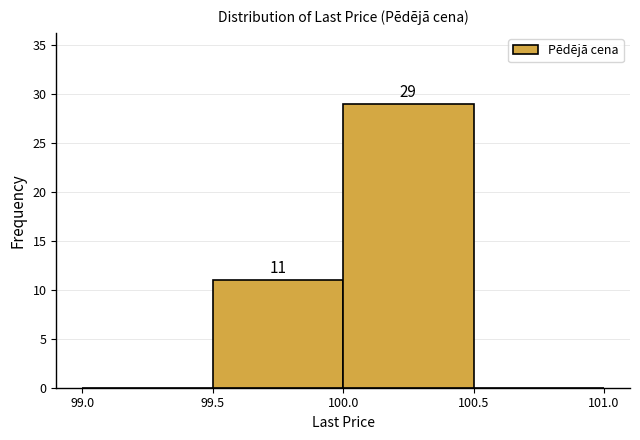

Which range on the x-axis has the tallest bar?

100.0 to 100.5